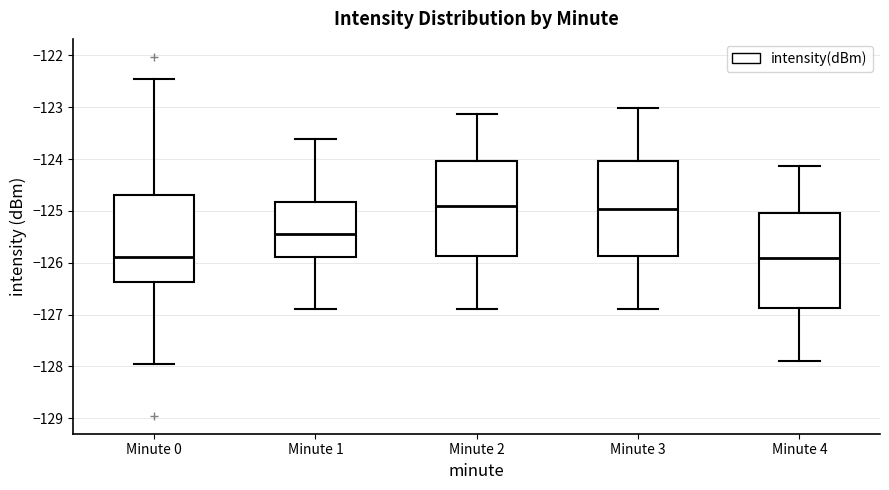

Reading left to right, read every box against the y-axis: the position of its median line, the range the box covers, and the ends of its whiskers. The values are not printed on the chart, so give them approximately, as read against the axis.

Minute 0: median -125.9, box -126.4 to -124.7, whiskers -128.0 to -122.4
Minute 1: median -125.5, box -125.9 to -124.8, whiskers -126.9 to -123.6
Minute 2: median -124.9, box -125.9 to -124.0, whiskers -126.9 to -123.1
Minute 3: median -125.0, box -125.9 to -124.0, whiskers -126.9 to -123.0
Minute 4: median -125.9, box -126.9 to -125.0, whiskers -127.9 to -124.1